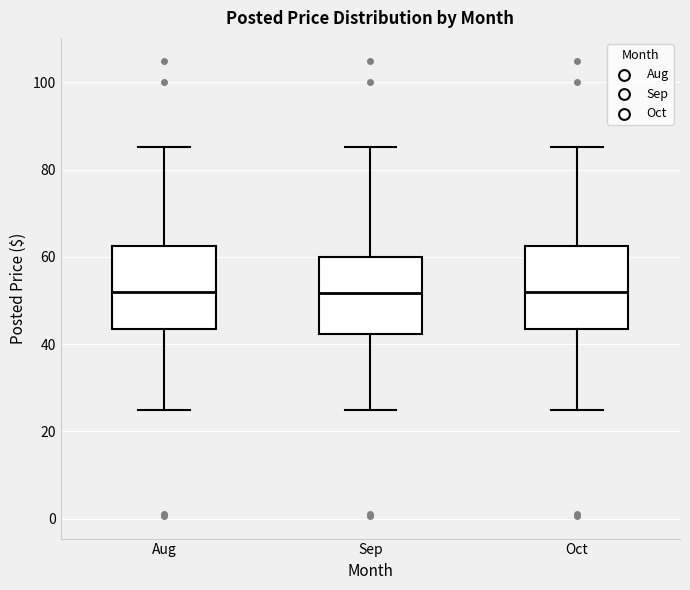

Reading left to right, read every box against the y-axis: the position of its median line, the range the box covers, and the ends of its whiskers. The values are not printed on the chart, so give them approximately, as read against the axis.

Aug: median 52, box 44 to 62, whiskers 24 to 86
Sep: median 52, box 42 to 60, whiskers 24 to 86
Oct: median 52, box 44 to 62, whiskers 24 to 86